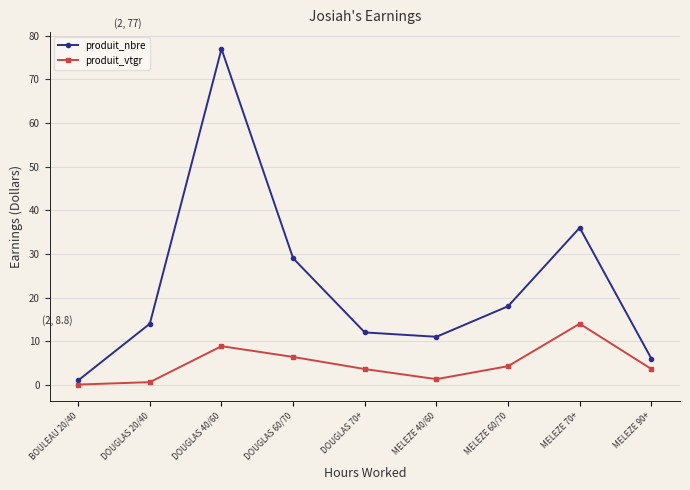

How many lines are shown in the chart?

2